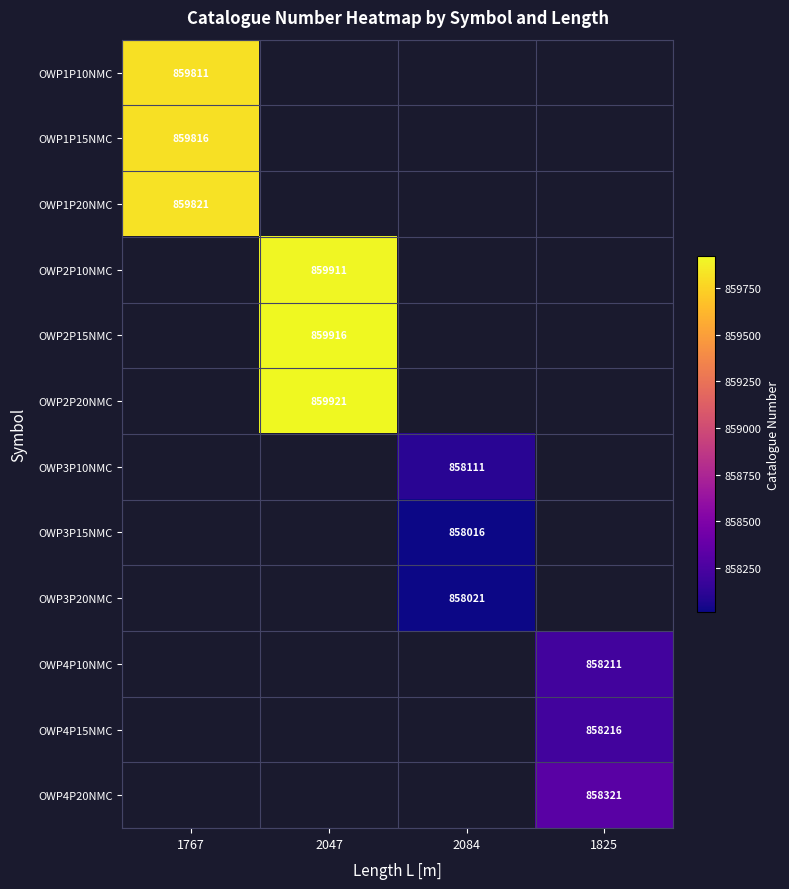

The value of OWP2P15NMC at 2047 is 859916. True or false?

True